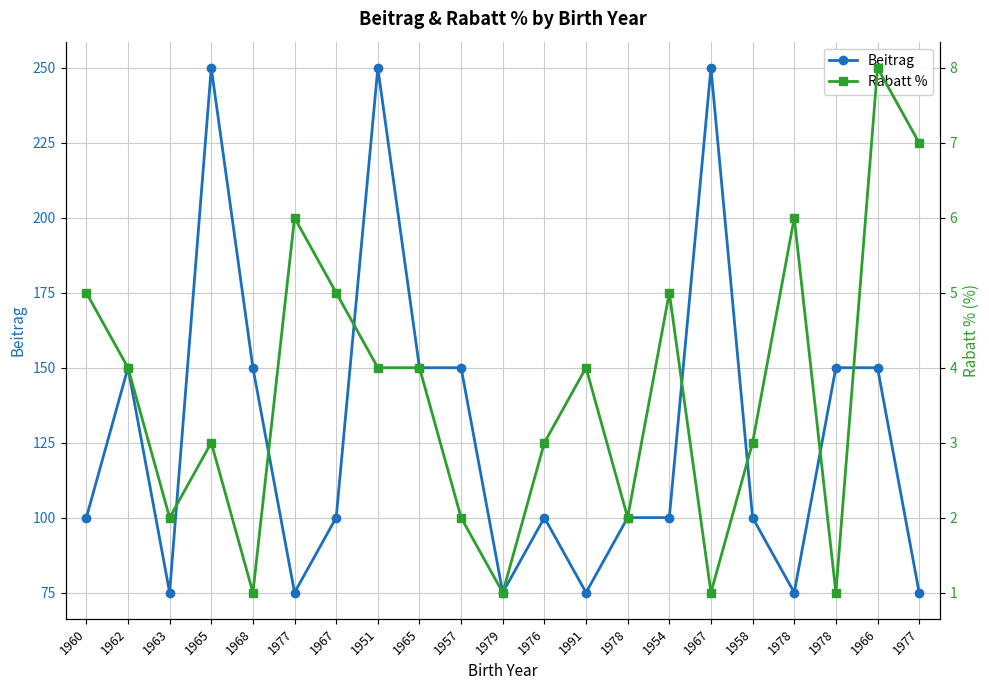

What is the label of the 9th point from the left?

1965